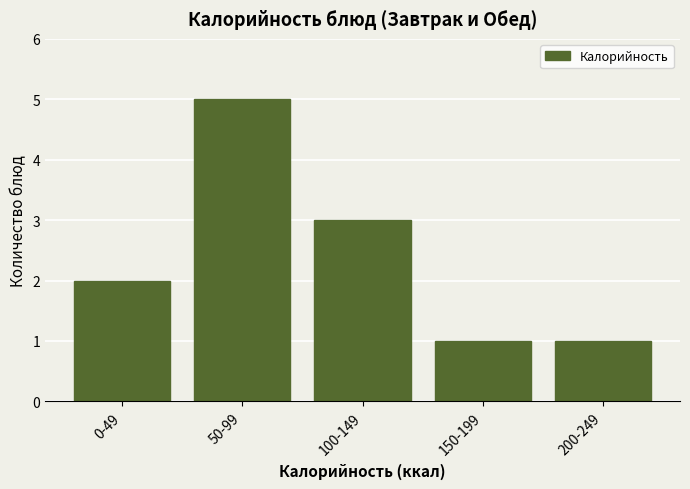

Reading left to right, what are all the values shown in this chart?

2	5	3	1	1